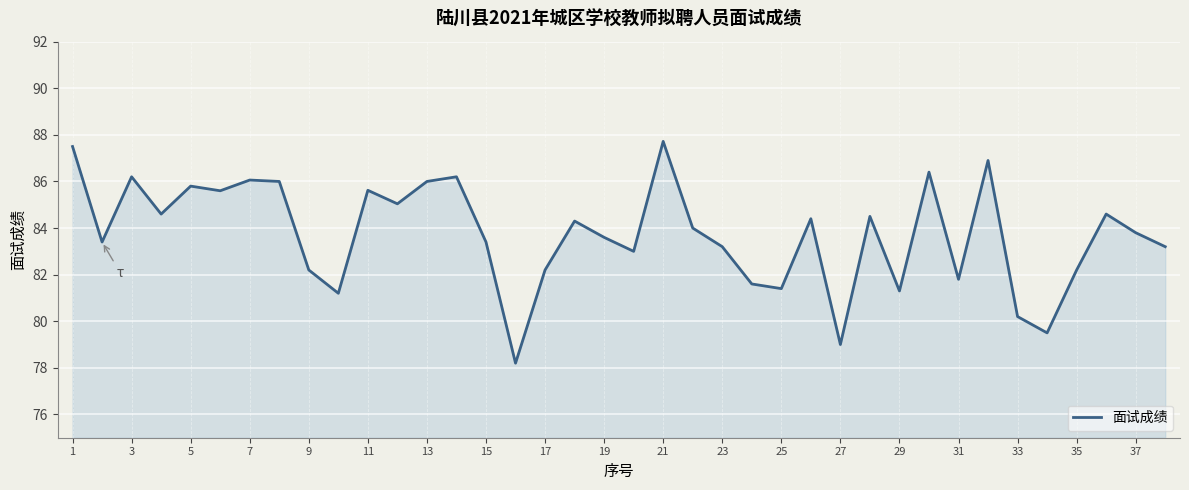

What is the difference between the maximum and minimum values?

9.5